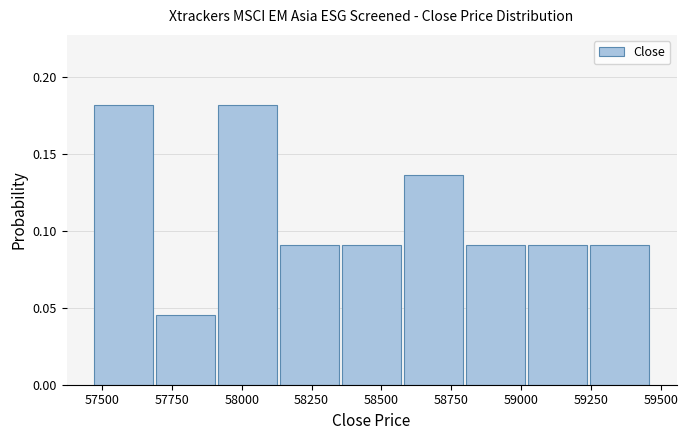

Reading left to right, transcribe this chart: for each bar, give the range it covers on the x-axis and its height. Neither the bar edges nor the heights are printed on the chart, so give them approximately, as read against the axes.

57450 to 57700: 0.180
57700 to 57900: 0.045
57900 to 58150: 0.180
58150 to 58350: 0.090
58350 to 58600: 0.090
58600 to 58800: 0.135
58800 to 59000: 0.090
59000 to 59250: 0.090
59250 to 59450: 0.090